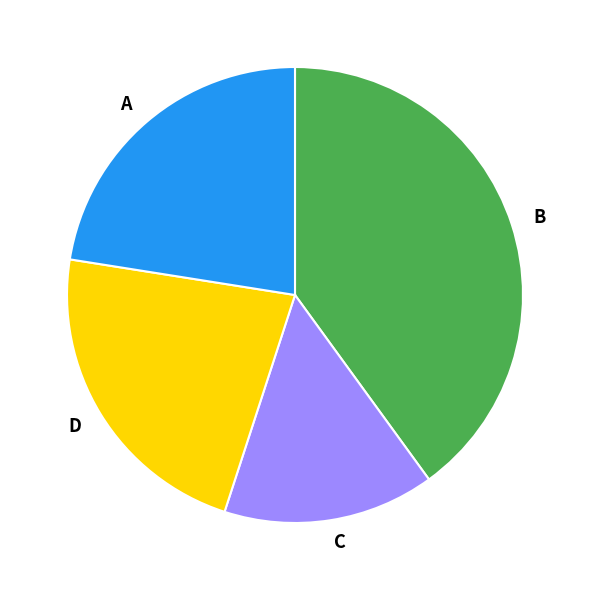

Is it true that C is 26% of the pie?

False